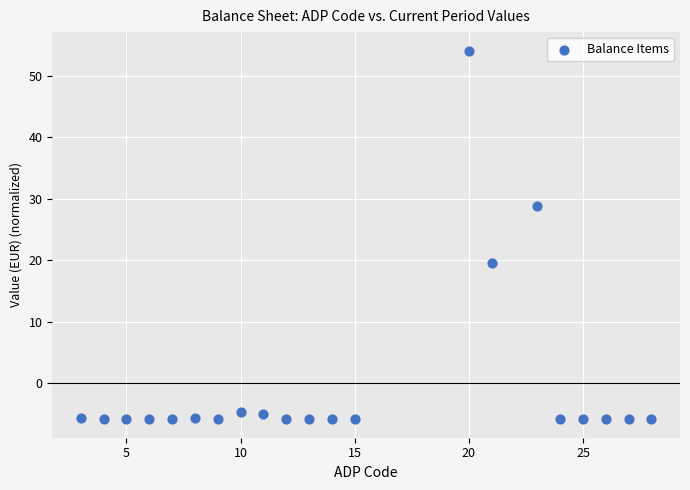

What is the range of Y values (max minus min)?

60.0